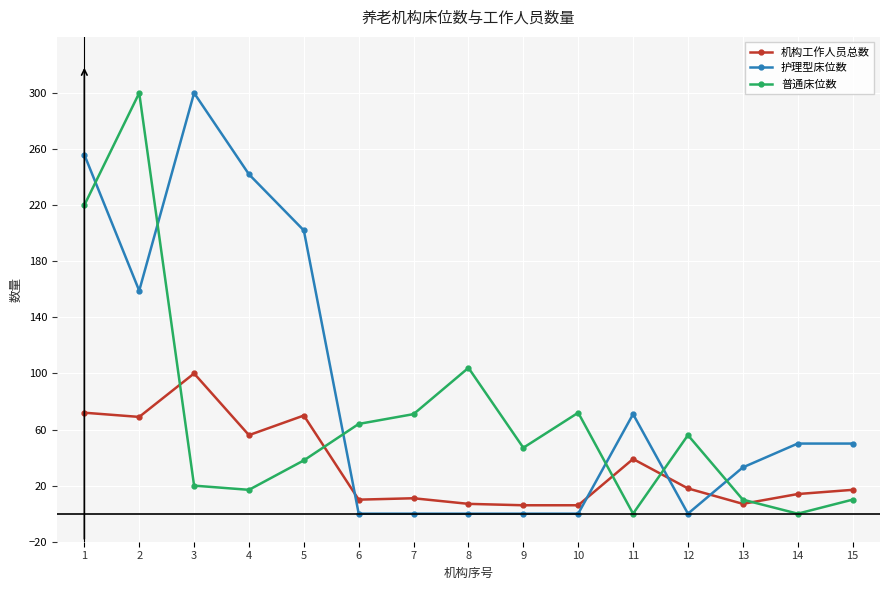

What is the value of the 普通床位数 point at the 8th from the left?

104